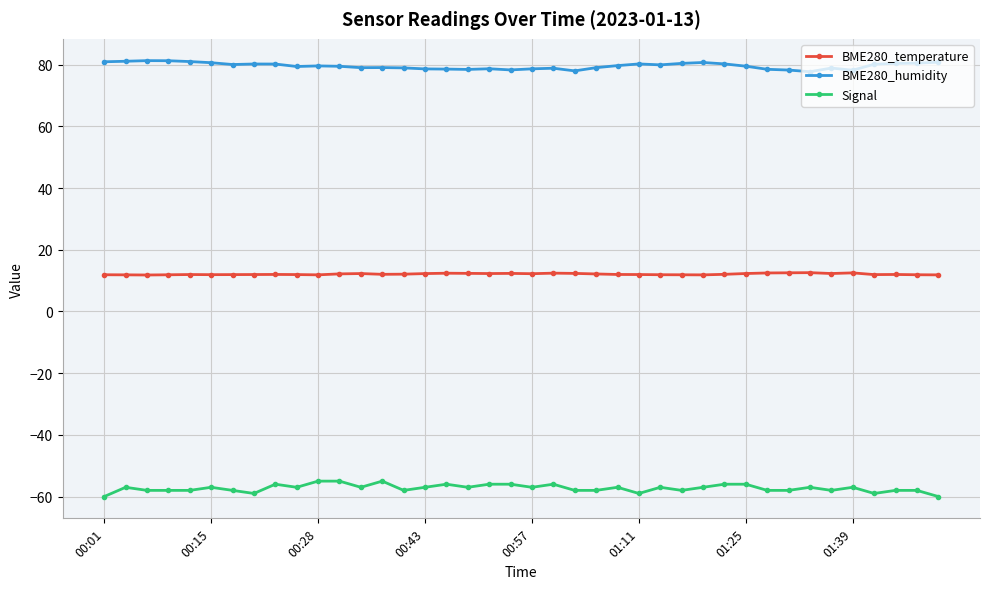

True or false: Signal has more than 2 points higher than both neighbors.

True